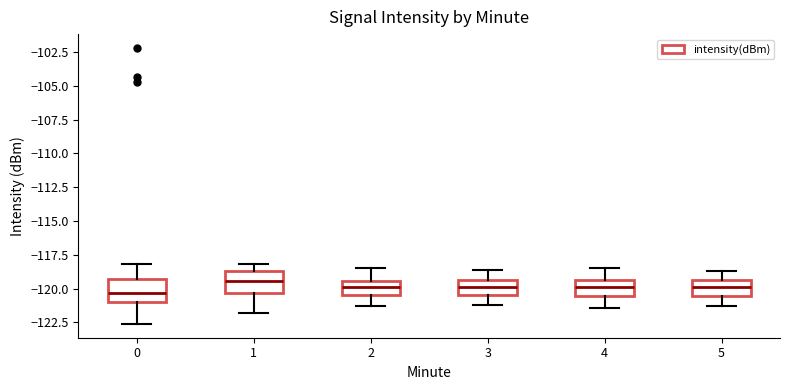

Where does the upper whisker of the box at x = 2 end on the y-axis? The values are not printed on the chart, so give them approximately, as read against the axis.

-118.5